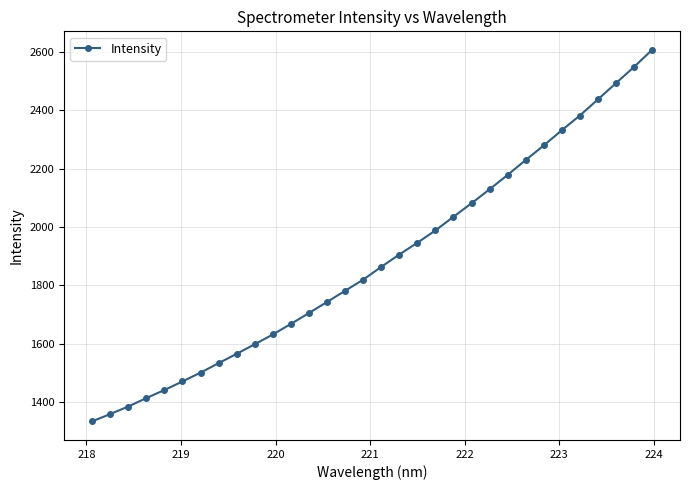

What is the difference between the maximum and second lowest values?

1249.6